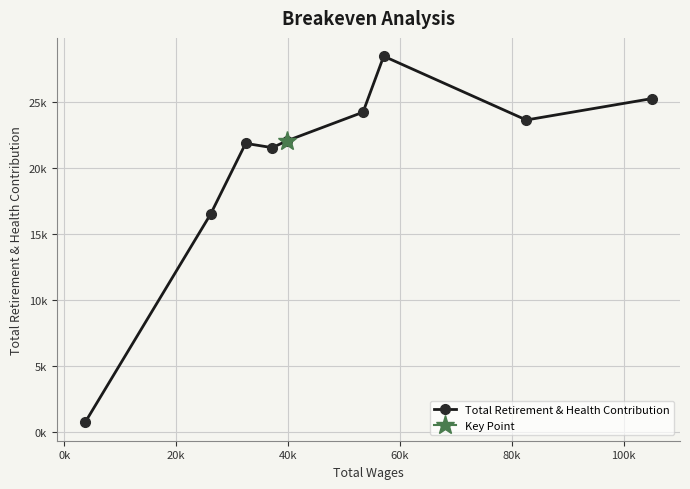

What is the difference between the second highest and minimum values?

24559